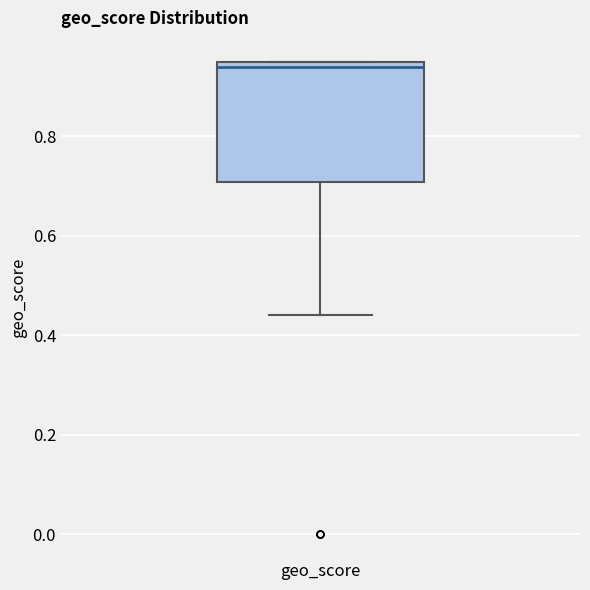

Transcribe this box plot: give where the median line is, the range the box spans, and where the two whiskers end, as read against the y-axis. The values are not printed on the chart, so give them approximately, as read against the axis.

median 0.94, box 0.70 to 0.96, whiskers 0.44 to 0.96